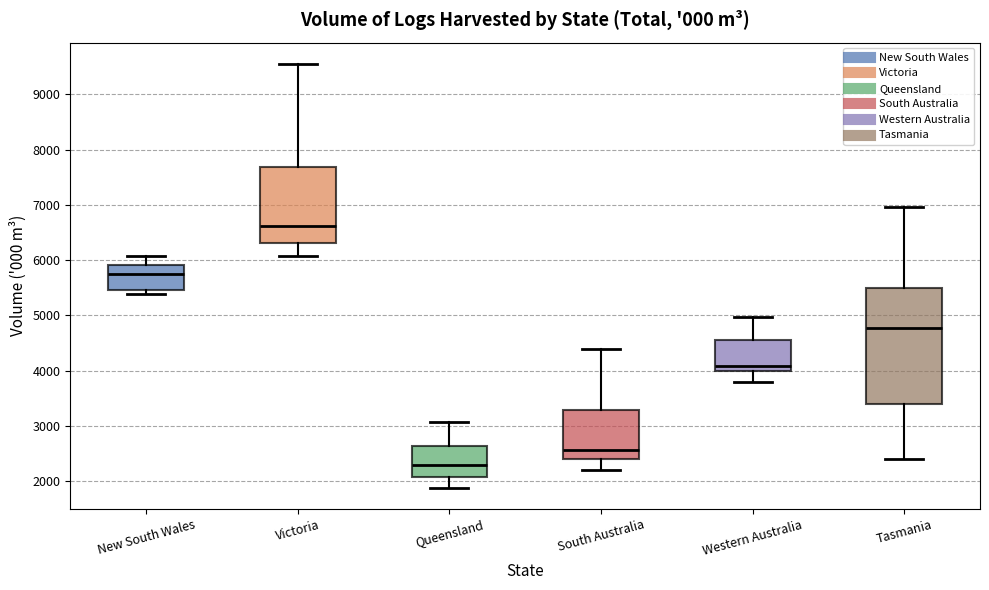

Reading left to right, read every box against the y-axis: the position of its median line, the range the box covers, and the ends of its whiskers. The values are not printed on the chart, so give them approximately, as read against the axis.

New South Wales: median 5700, box 5500 to 5900, whiskers 5400 to 6100
Victoria: median 6600, box 6300 to 7700, whiskers 6100 to 9600
Queensland: median 2300, box 2100 to 2600, whiskers 1900 to 3100
South Australia: median 2600, box 2400 to 3300, whiskers 2200 to 4400
Western Australia: median 4100, box 4000 to 4600, whiskers 3800 to 5000
Tasmania: median 4800, box 3400 to 5500, whiskers 2400 to 7000